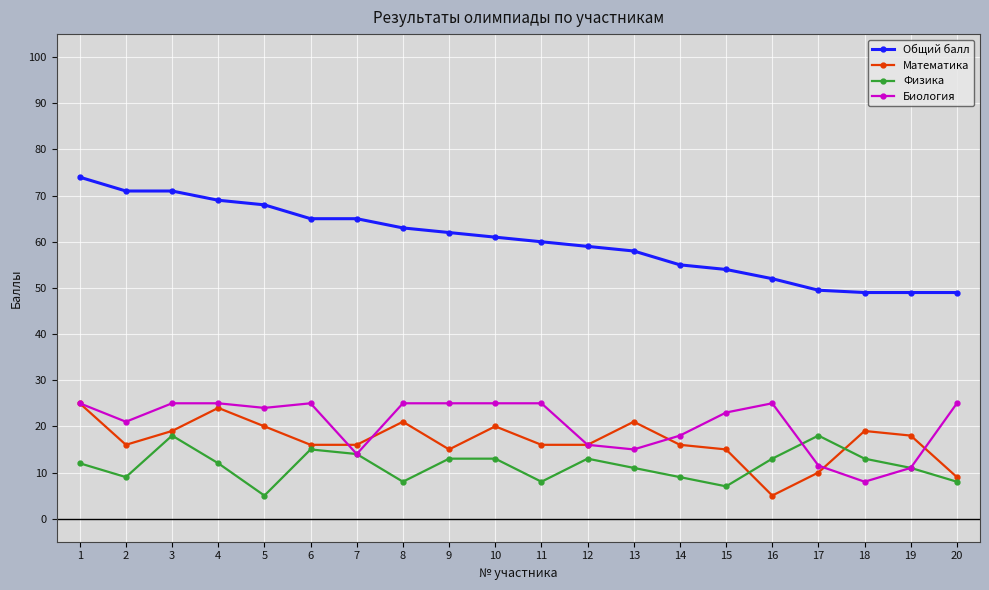

True or false: Общий балл and Математика intersect in this chart.

False